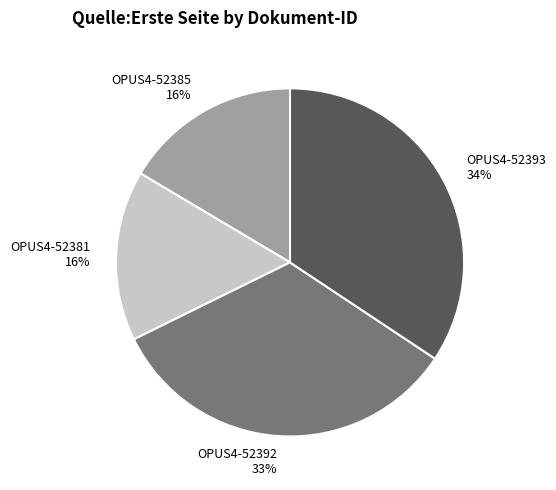

To the nearest percent, what percentage of the pie is OPUS4-52381?

16%